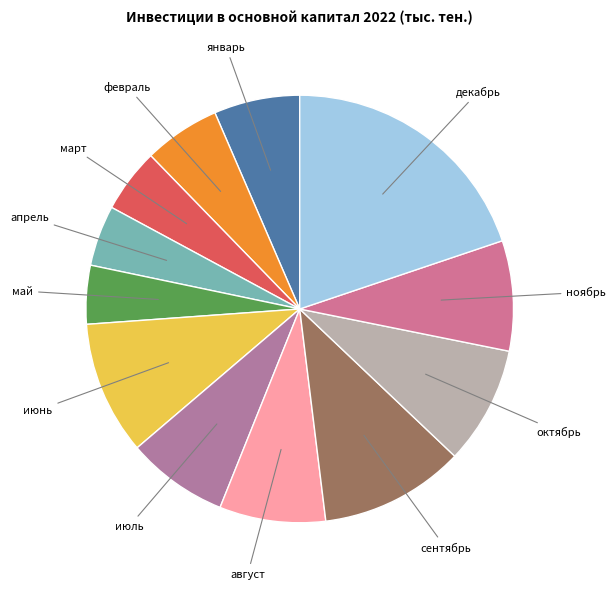

How many segments does this pie chart have?

12